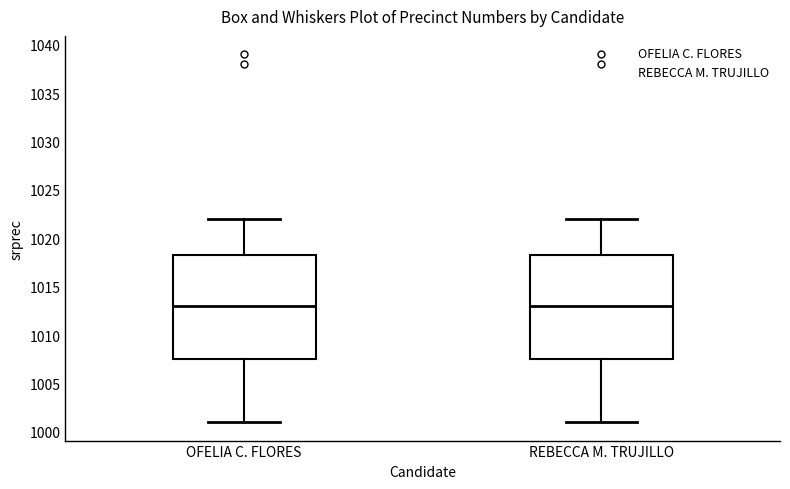

Where is the upper edge of the box for REBECCA M. TRUJILLO on the y-axis? The values are not printed on the chart, so give them approximately, as read against the axis.

1018.5